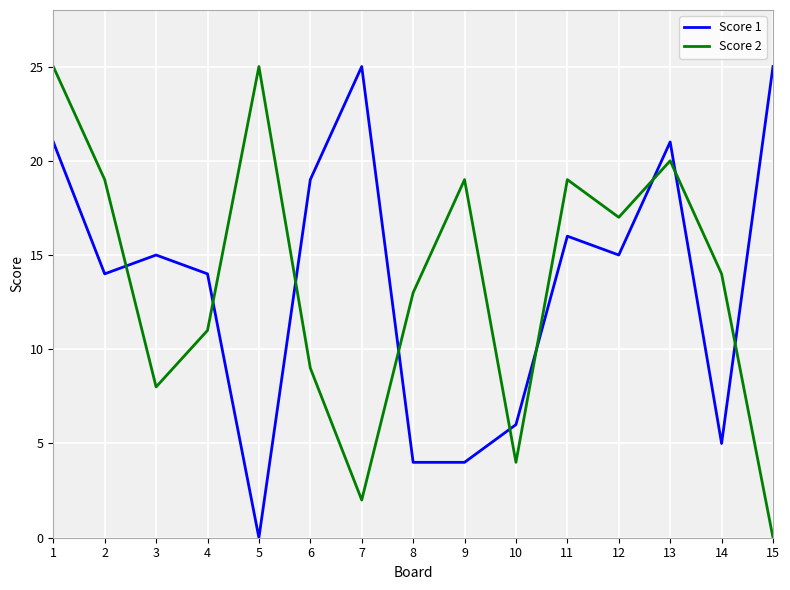

Reading left to right, extract all data points from this chart.

Score 1: 21	14	15	14	0	19	25	4	4	6	16	15	21	5	25
Score 2: 25	19	8	11	25	9	2	13	19	4	19	17	20	14	0